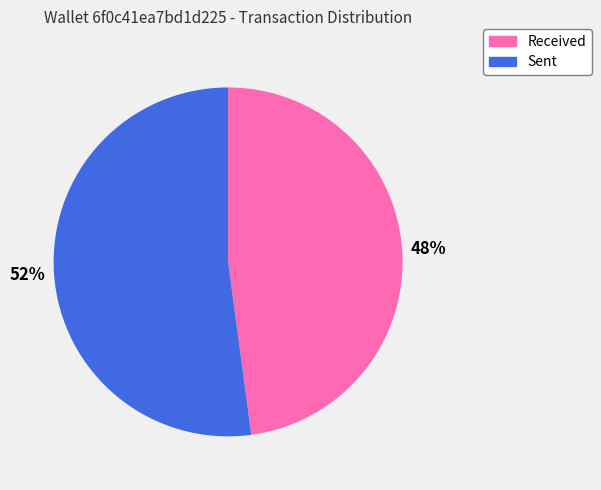

Is the sum of Received and Sent greater than half?

Yes